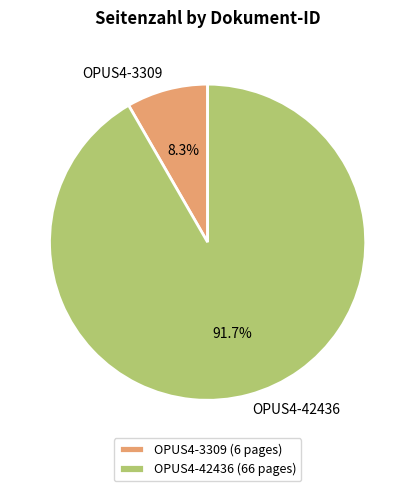

Count the number of slices in the pie.

2